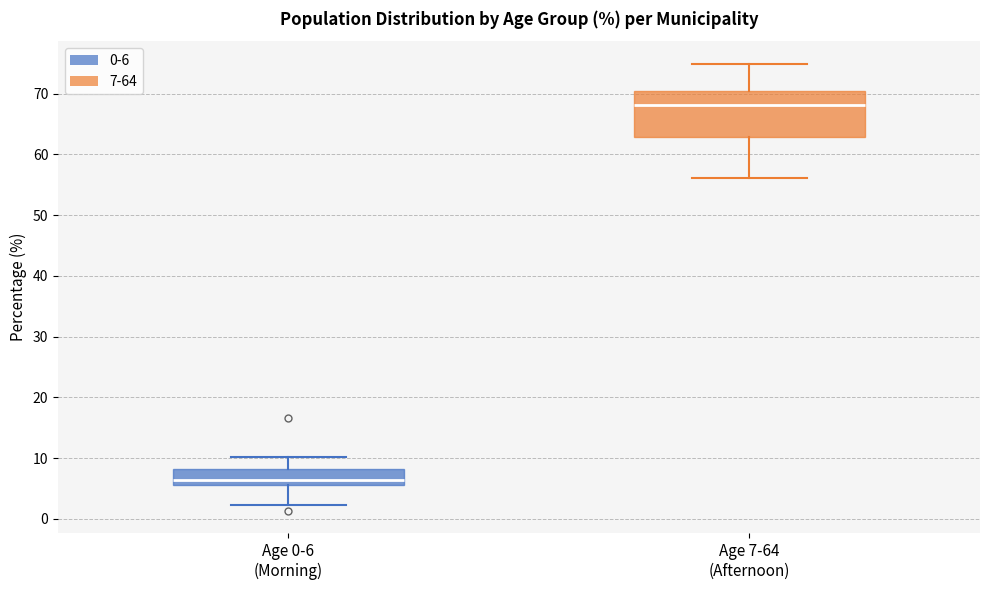

Reading left to right, read every box against the y-axis: the position of its median line, the range the box covers, and the ends of its whiskers. The values are not printed on the chart, so give them approximately, as read against the axis.

Age 0-6 (Morning): median 6, box 5 to 8, whiskers 2 to 10
Age 7-64 (Afternoon): median 68, box 63 to 70, whiskers 56 to 75